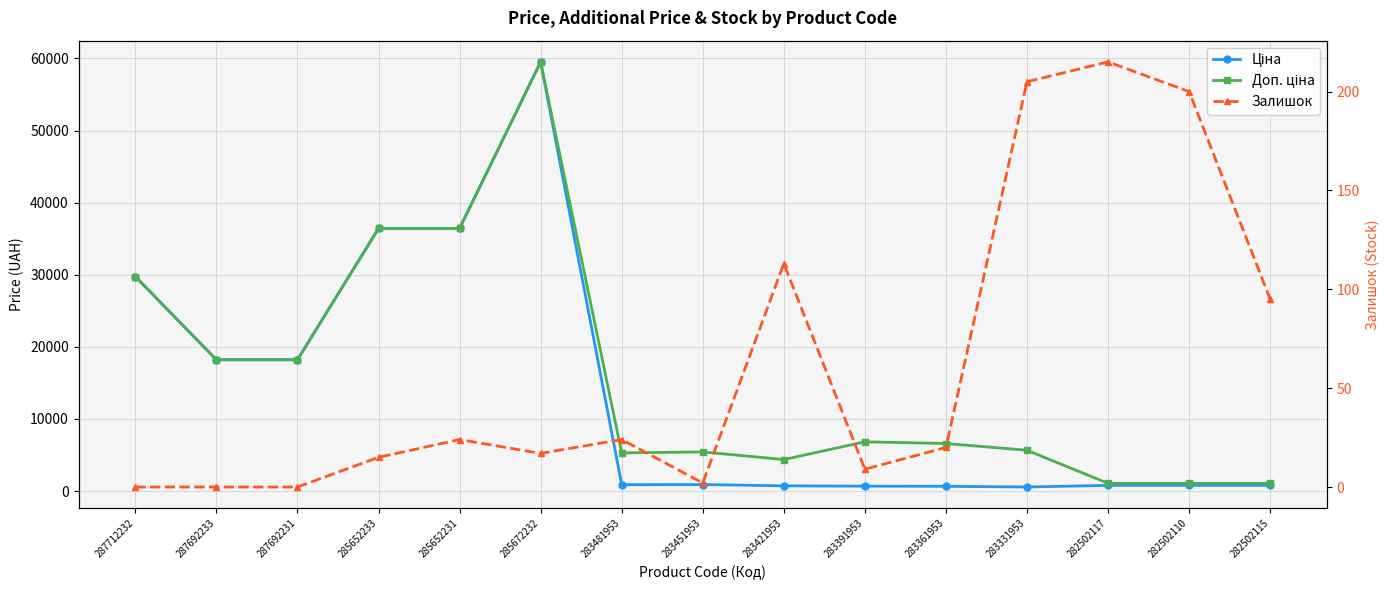

Is this an area chart (filled region under the line)?

No